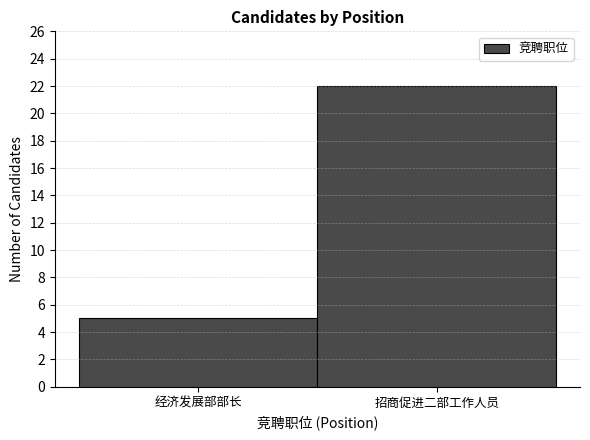

Reading right to left, list all the values displayed in this chart.

招商促进二部工作人员=22	经济发展部部长=5